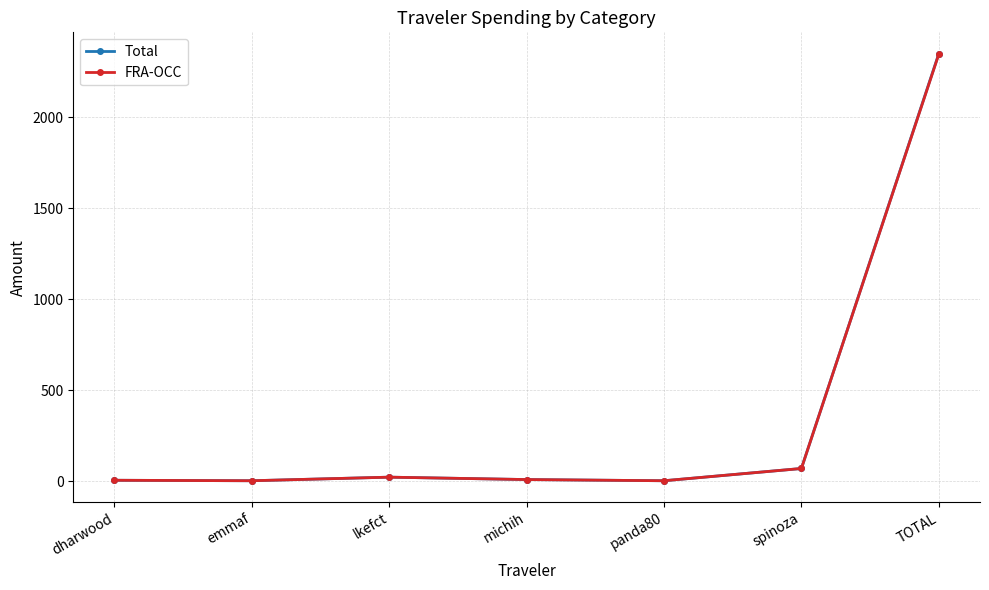

What is the difference between the Total values at michih and panda80?

6.5